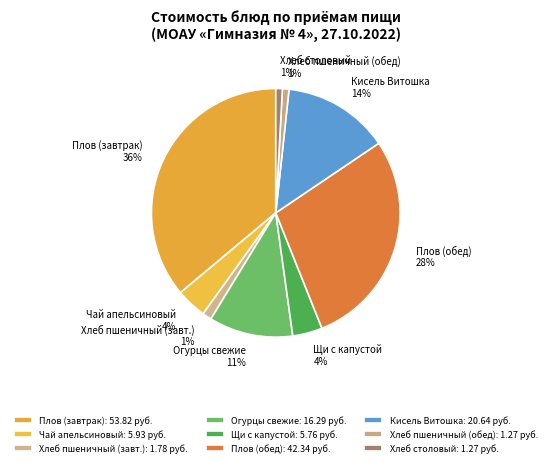

To the nearest percent, what portion does Хлеб пшеничный (обед) represent?

1%